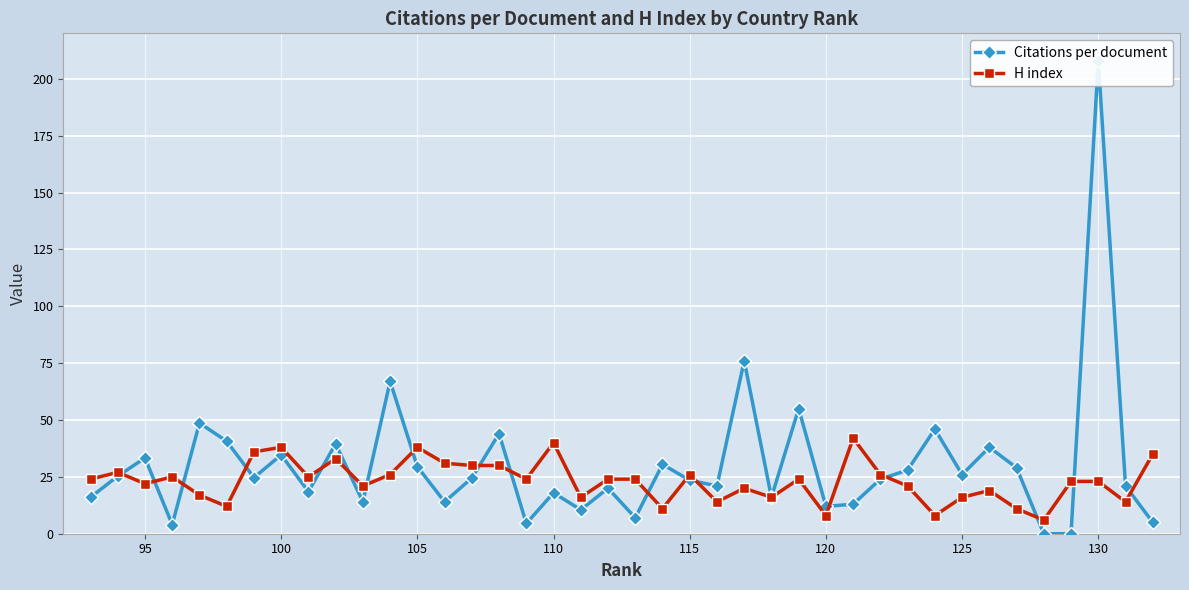

What is the lowest value of the H index series?

6